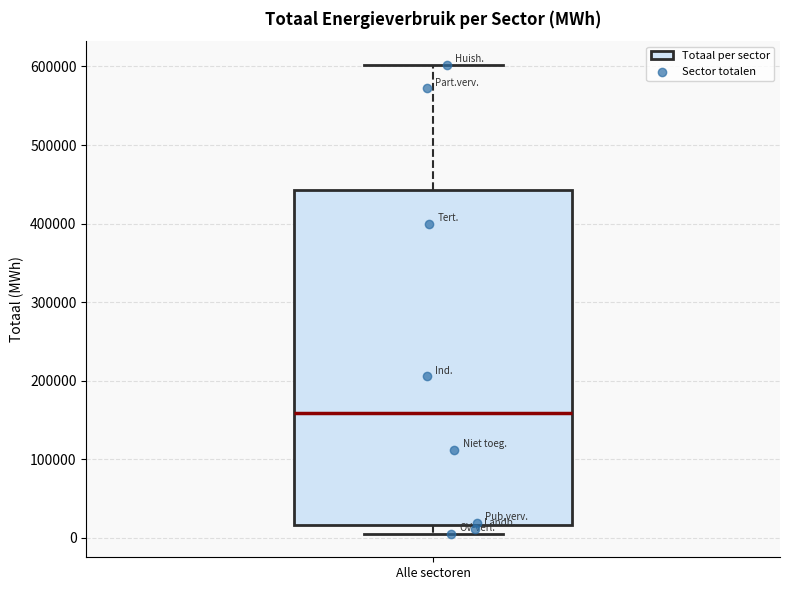

Where is the upper edge of the box for Alle sectoren on the y-axis? The values are not printed on the chart, so give them approximately, as read against the axis.

440000